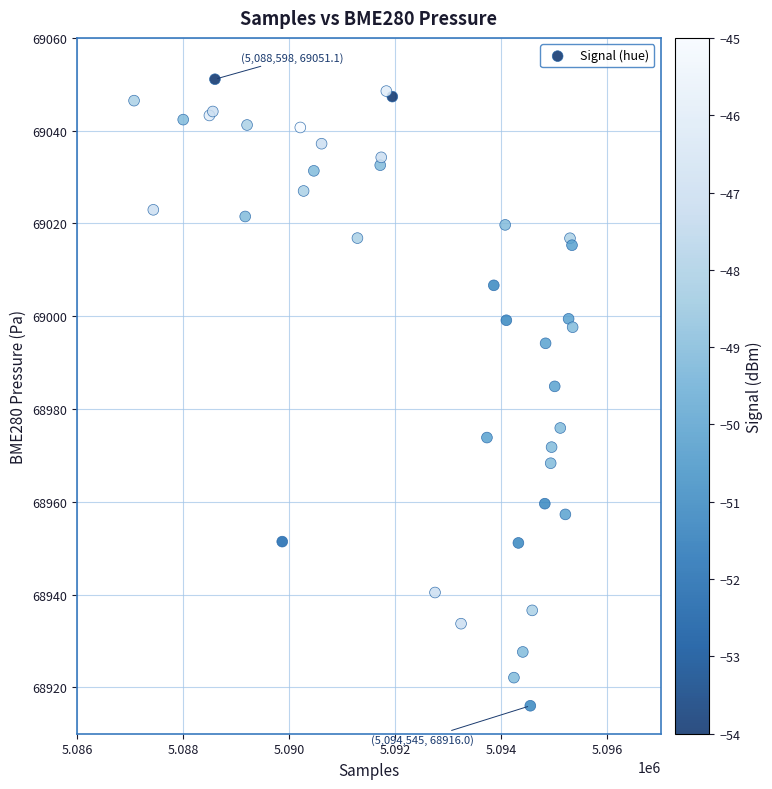

What Y value in the scatter plot is closest to 68983?

68984.9